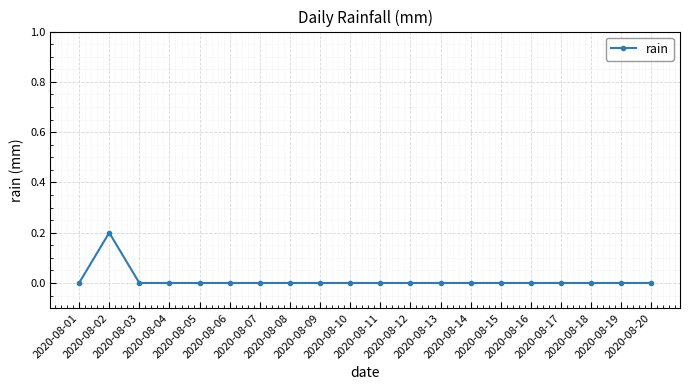

Where is the first local maximum?

2020-08-02